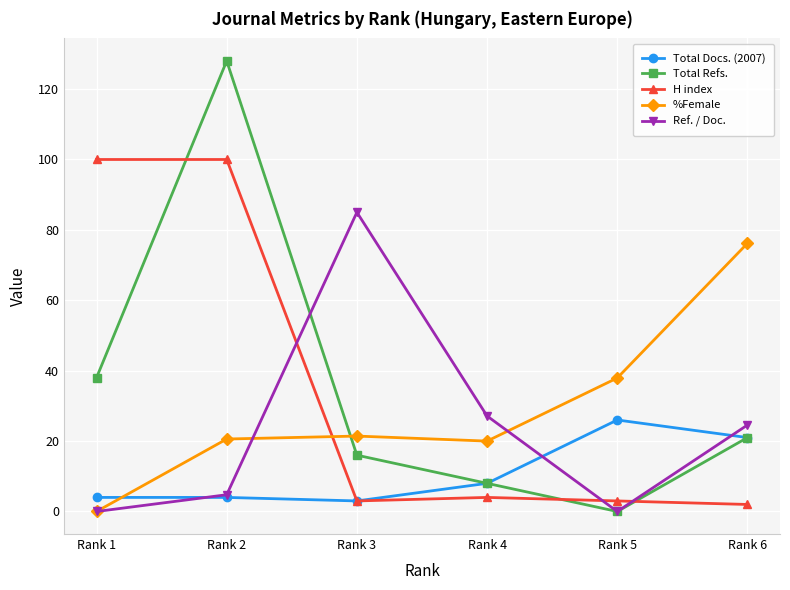

Between which two adjacent categories do H index and Ref. / Doc. first intersect?

Rank 2 and Rank 3